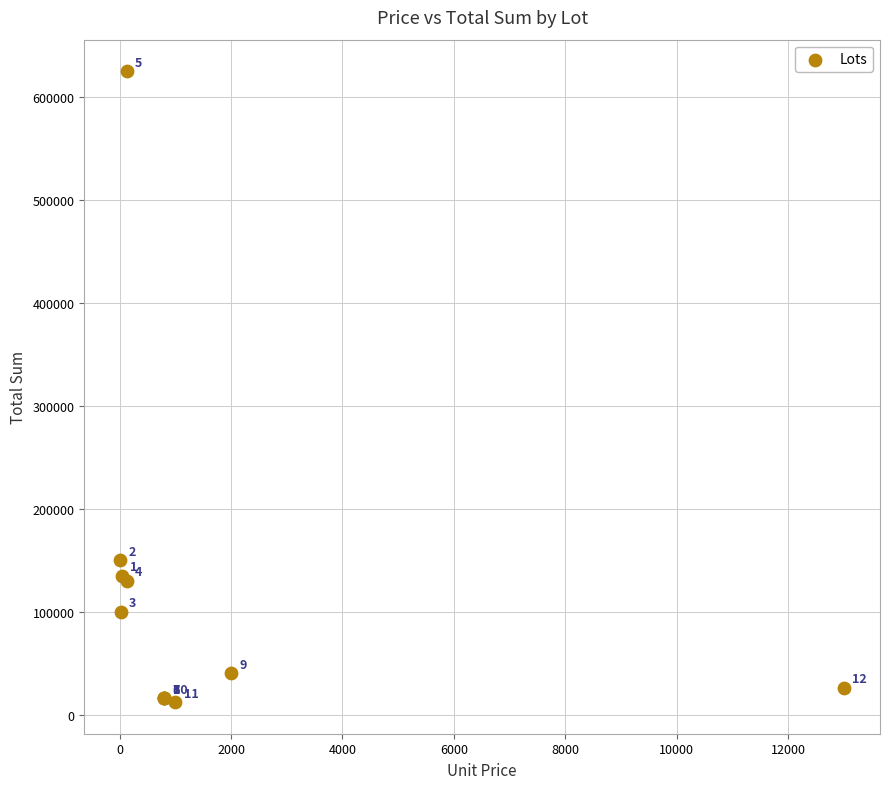

What Y value in the scatter plot is closest to 318500?

150000